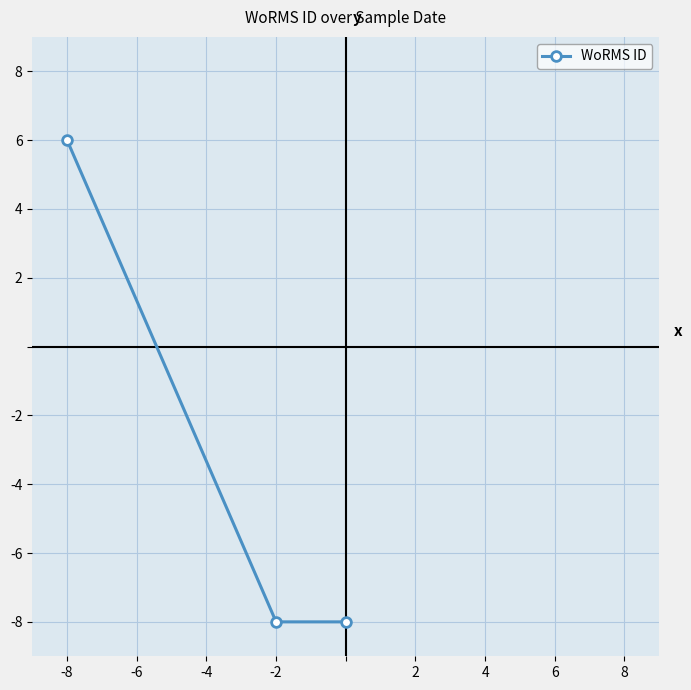

Reading left to right, extract all data points from this chart.

6	-8	-8